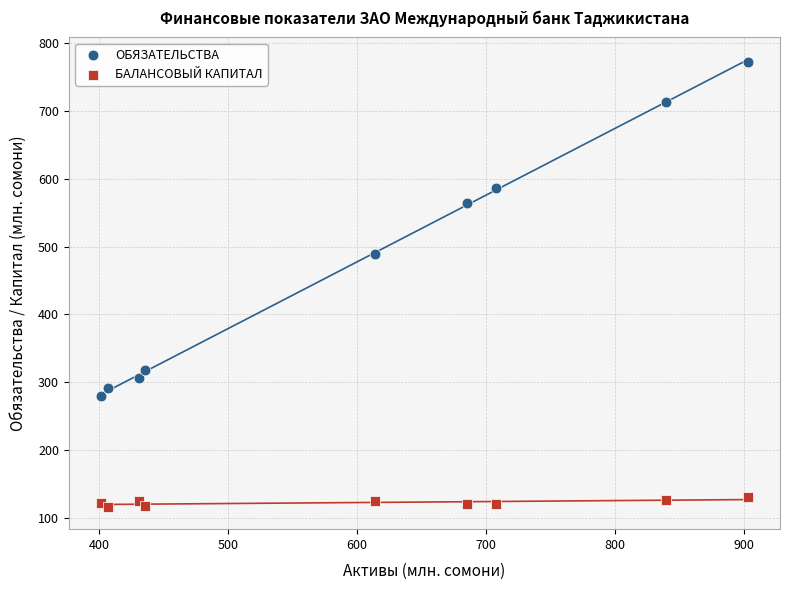

Which series reaches the maximum Y coordinate?

ОБЯЗАТЕЛЬСТВА